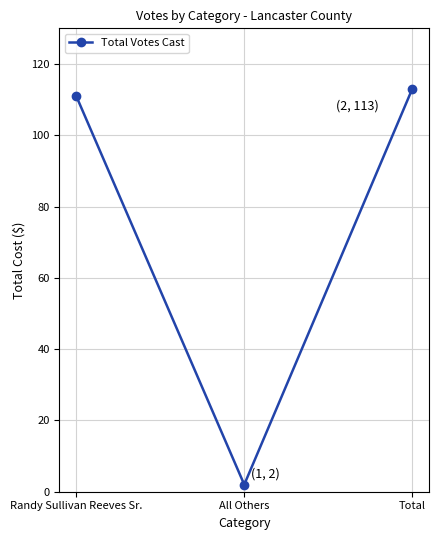

Which category has the highest value across all series?

Total